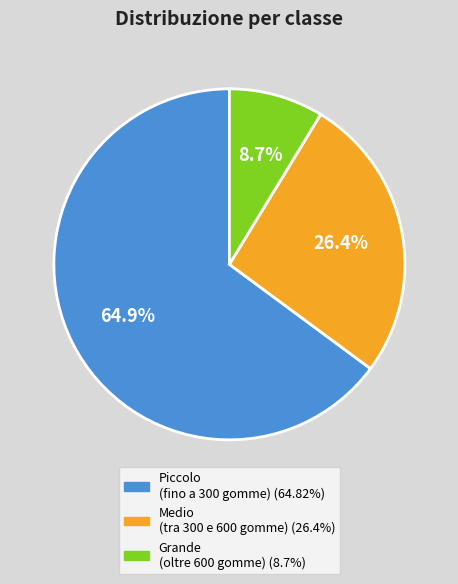

Does any single category account for the majority?

Yes